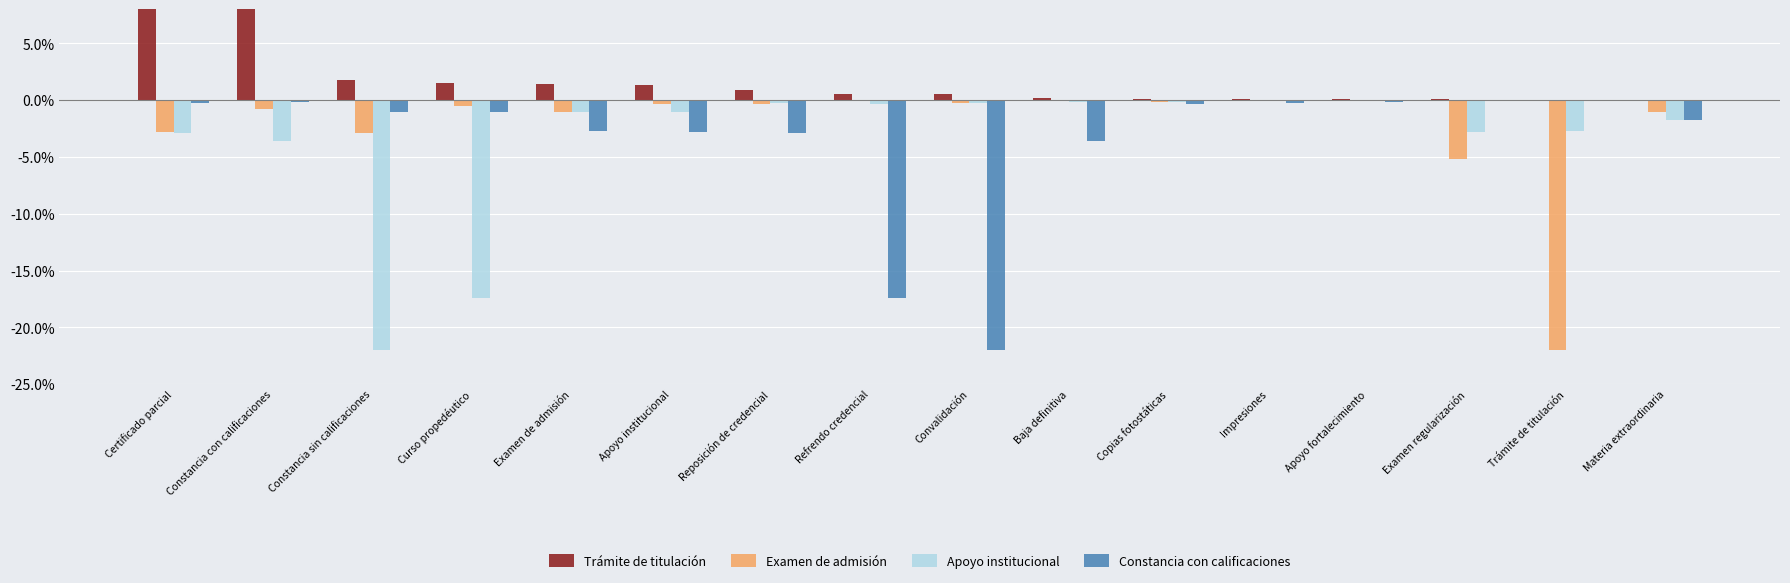

The value of Apoyo institucional at Refrendo credencial is -0.2. True or false?

False